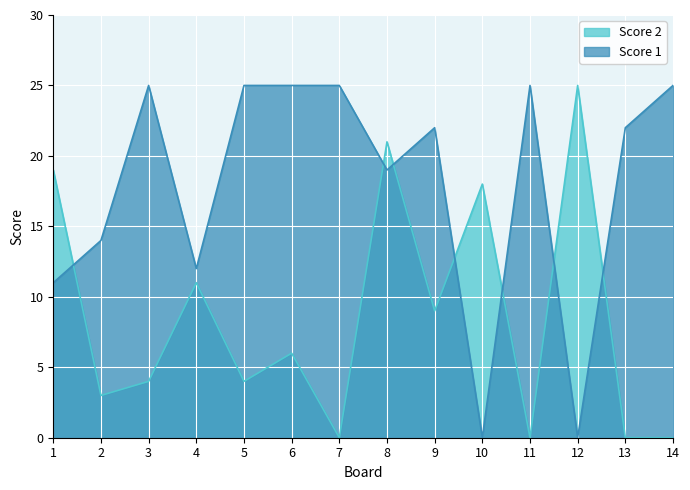

The Score 1 series shows 6 at 2. True or false?

False